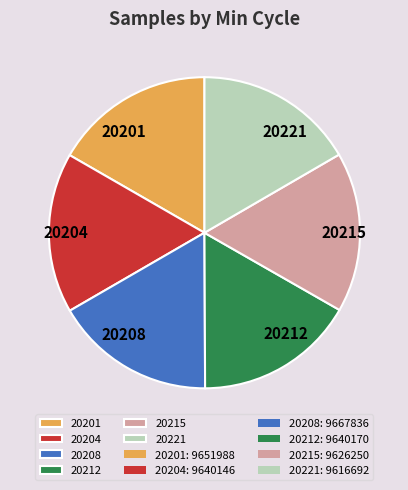

True or false: 20204 accounts for 17% of the total.

True